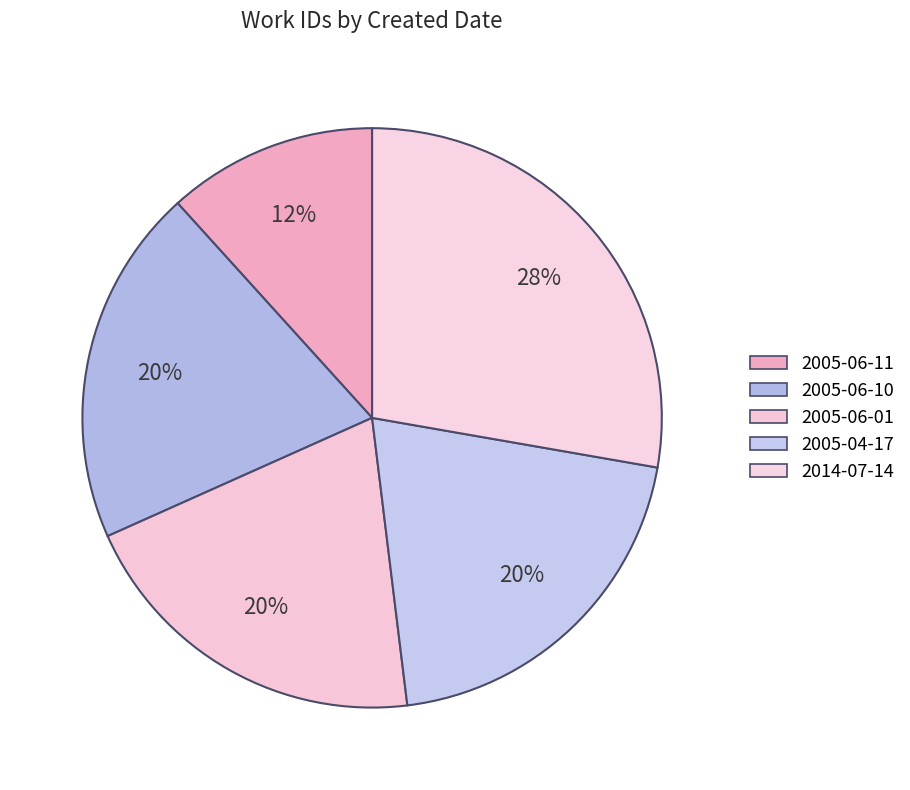

To the nearest percent, what is the average slice percentage?

20%